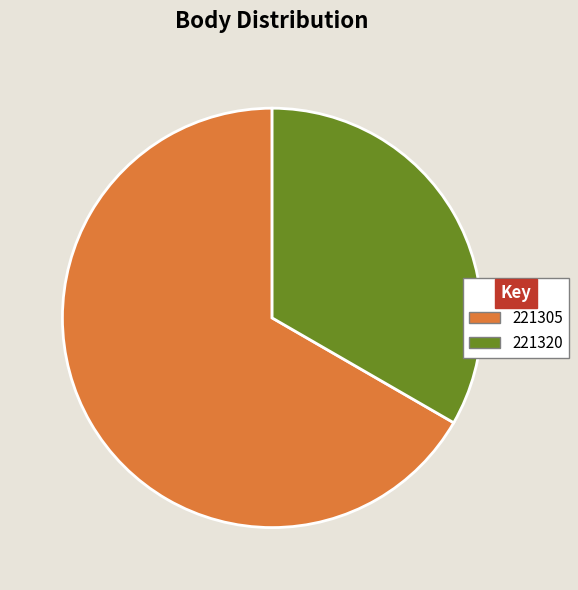

Combined, do 221305 and 221320 account for over 50%?

Yes